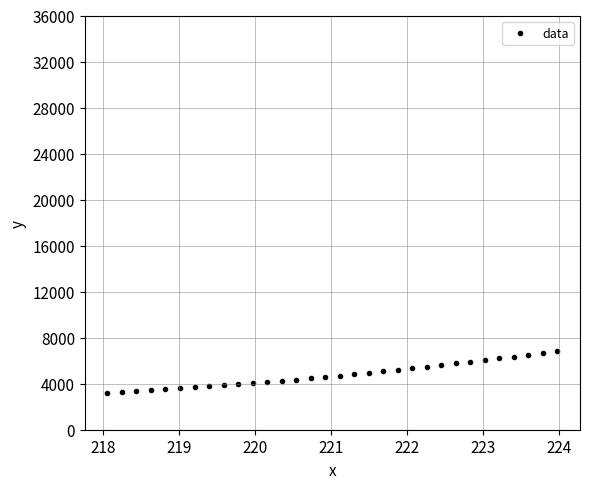

What is the range of X values (max minus min)?

5.9